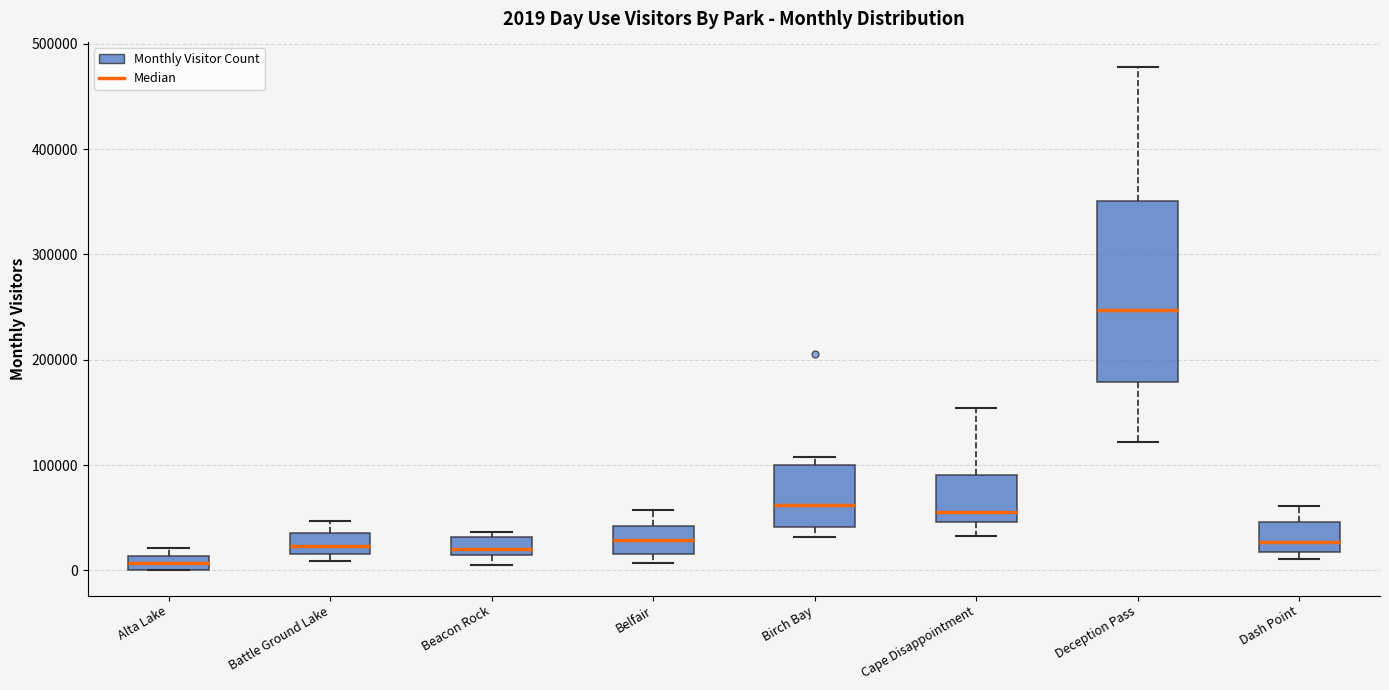

Which box's median line is the lowest?

Alta Lake